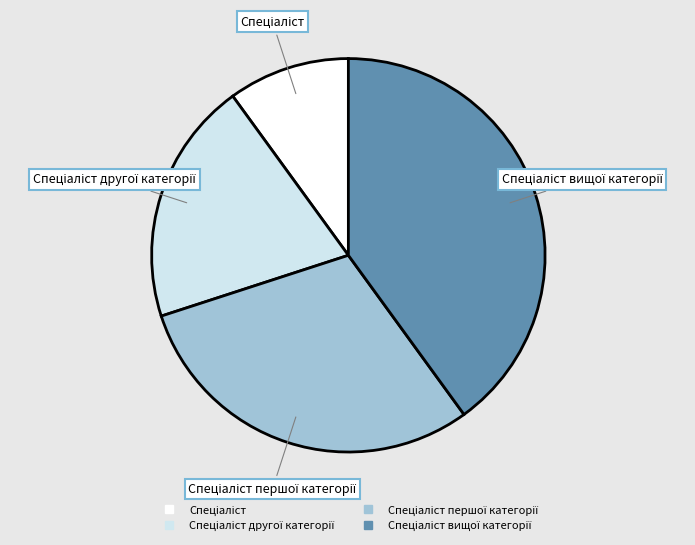

Is there any slice that represents more than half of the pie?

No